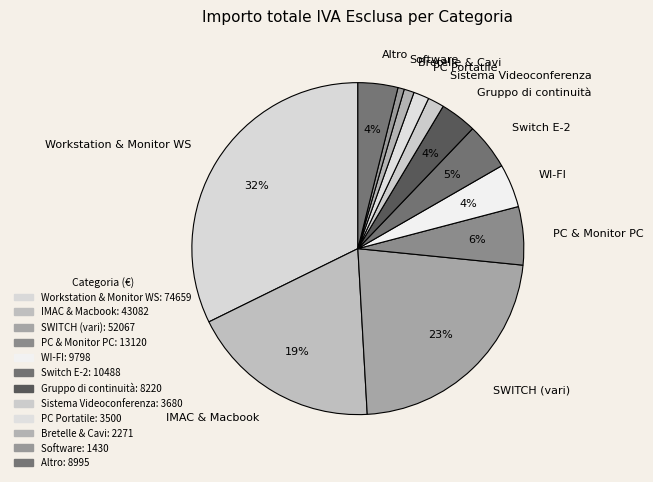

Which has a higher value, WI-FI or Workstation & Monitor WS?

Workstation & Monitor WS